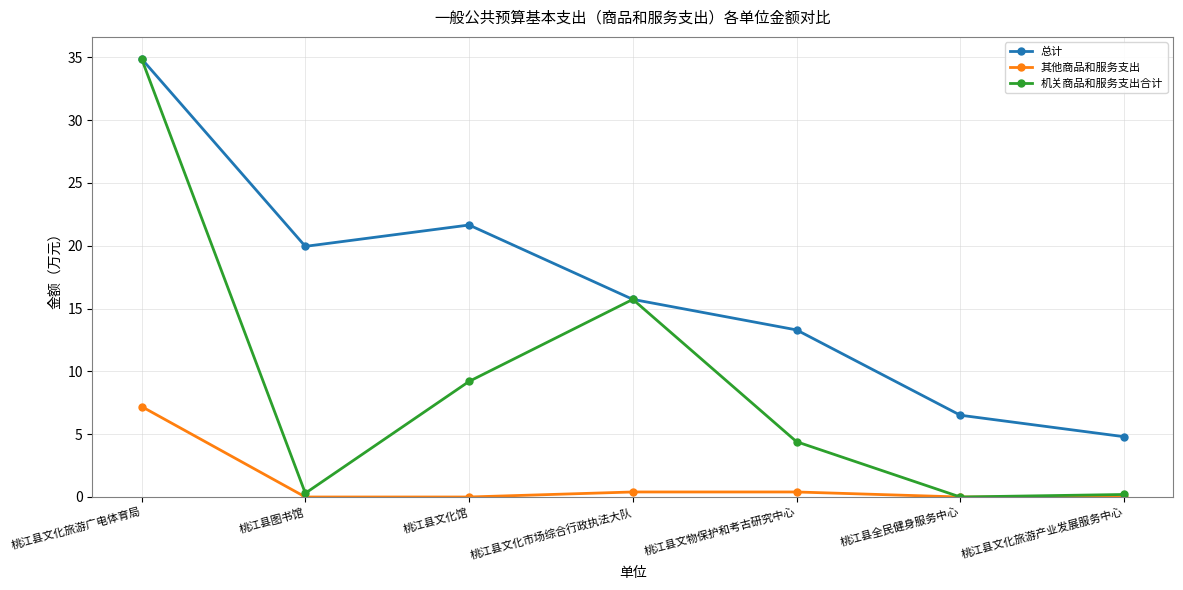

At which category does 机关商品和服务支出合计 reach its first local peak?

桃江县文化市场综合行政执法大队